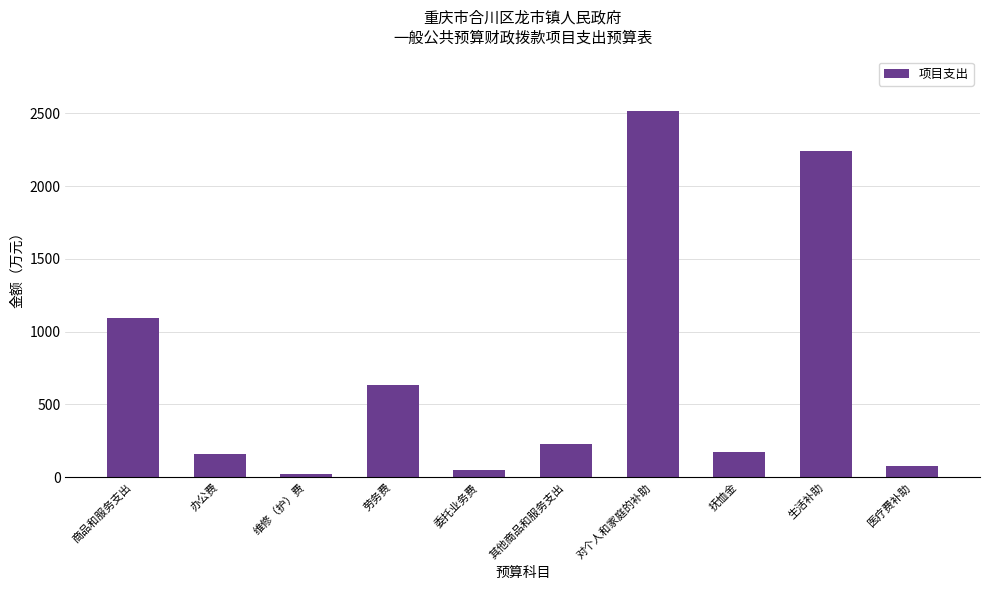

What is the greatest value displayed?

2514.1